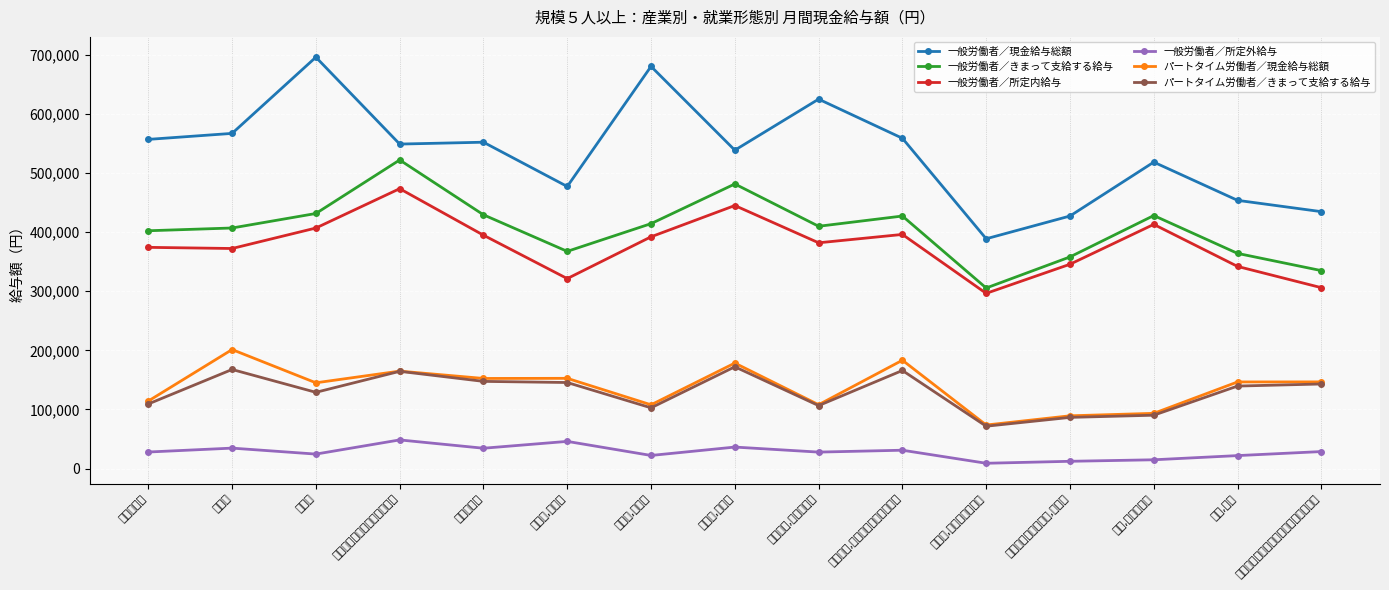

In パートタイム労働者／きまって支給する給与, how many points are higher than both neighbors (excluding endpoints)?

4